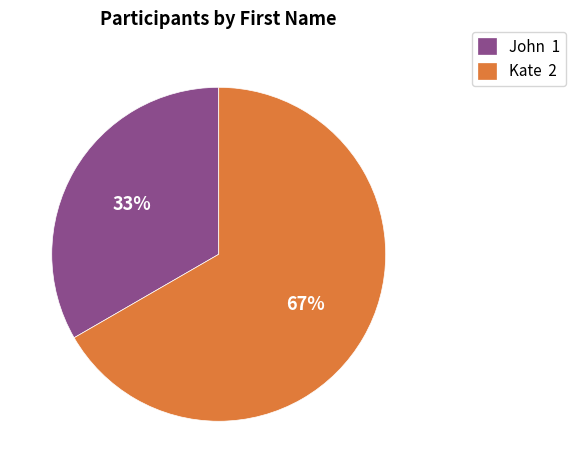

Which slice is the largest?

Kate